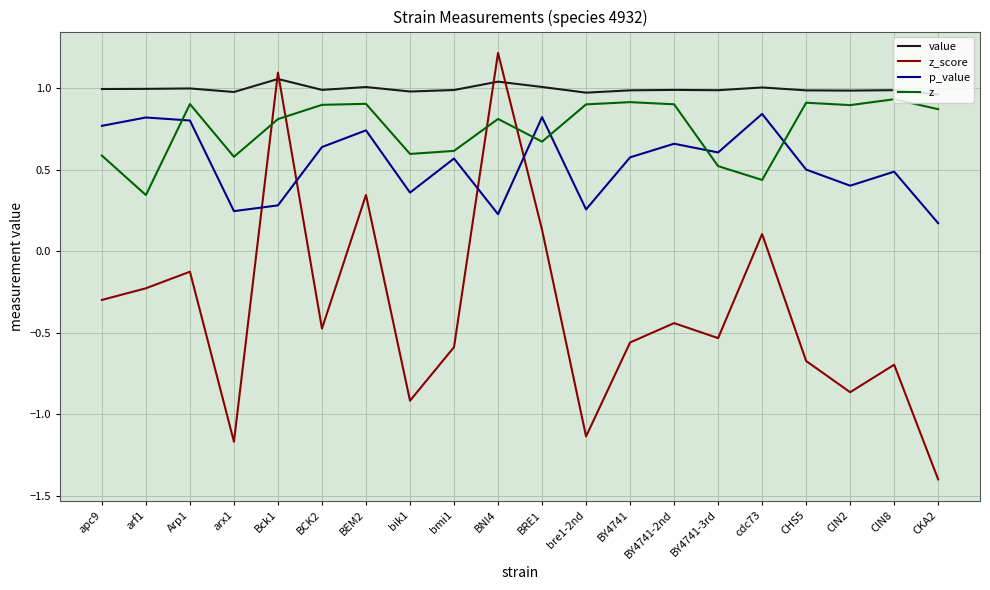

How many interior local peaks does the z series have?

6